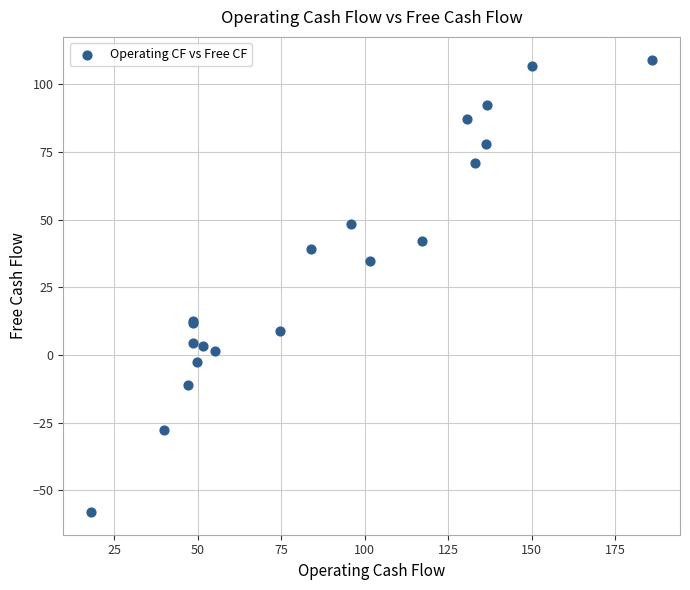

What Y value in the scatter plot is closest to 25?

34.9